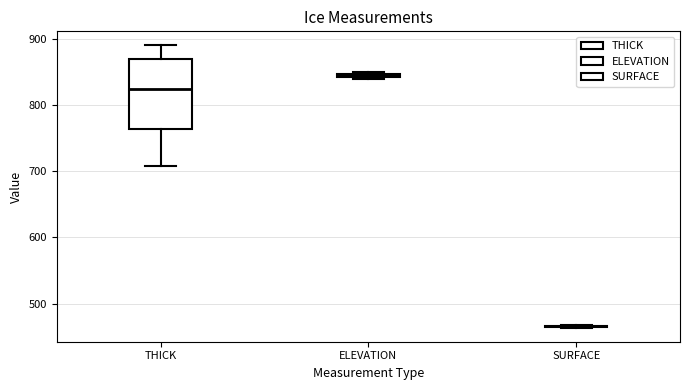

Which box is the tallest, from its lower edge to its upper edge?

THICK